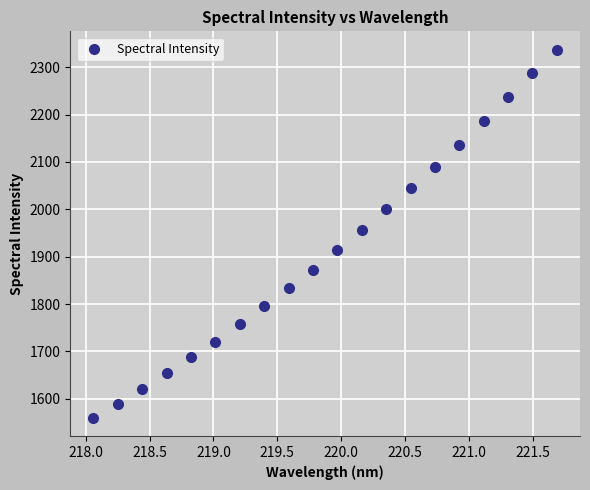

What is the range of Y values (max minus min)?

776.6